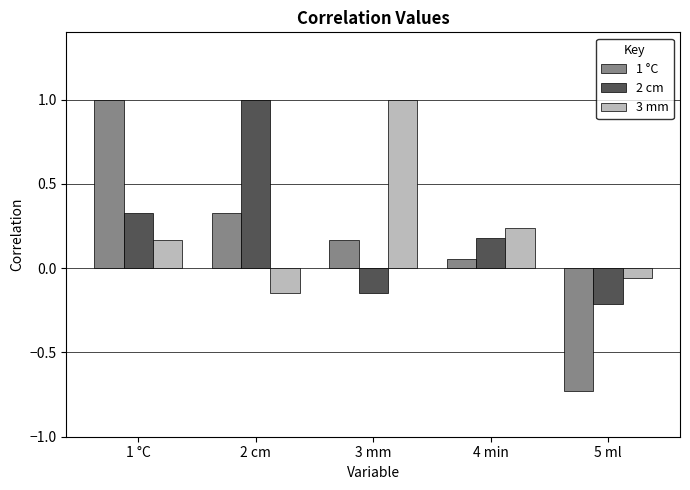

Which series has the largest range (max minus min)?

1 °C